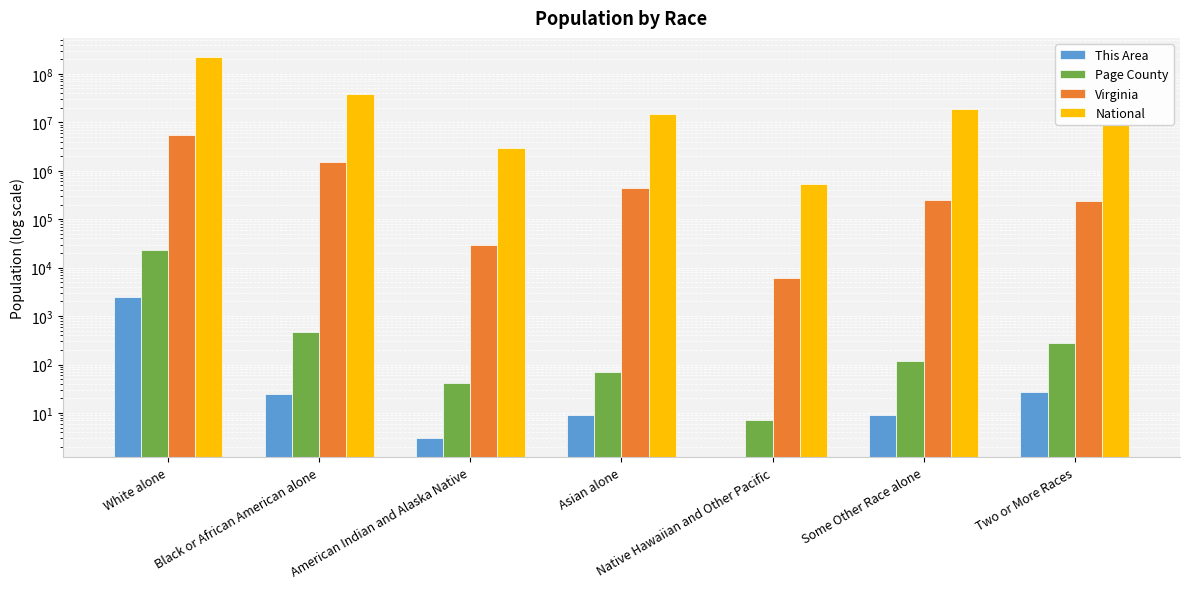

Which series has the largest total across all categories?

National